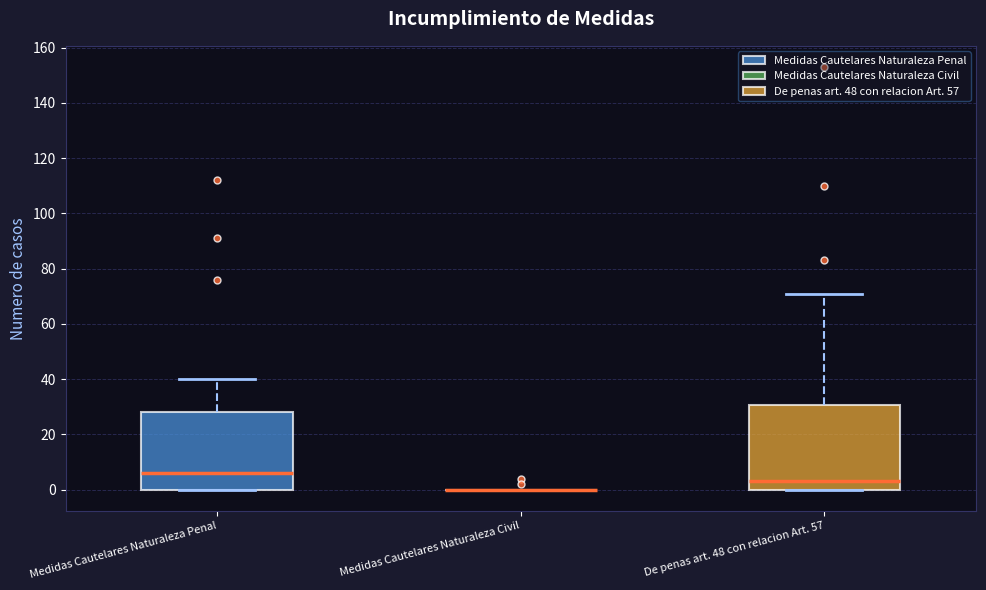

Which box is the tallest, from its lower edge to its upper edge?

De penas art. 48 con relacion Art. 57